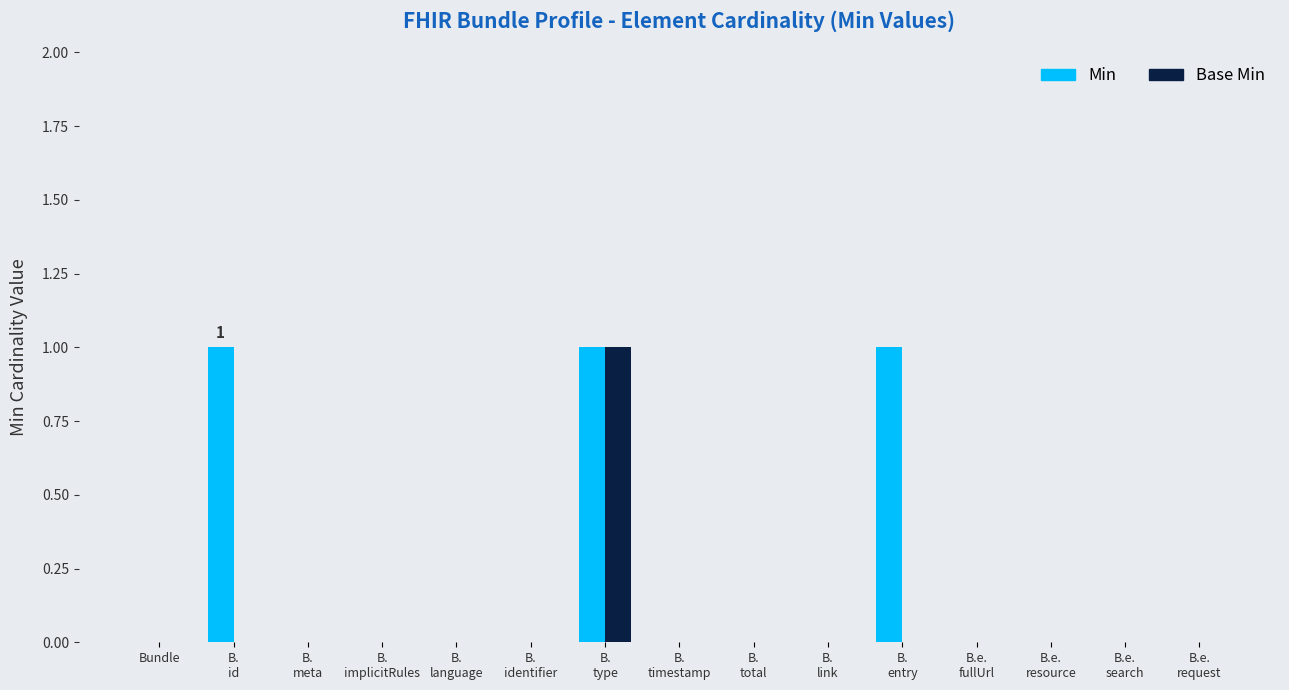

Which series has the largest total across all categories?

Min